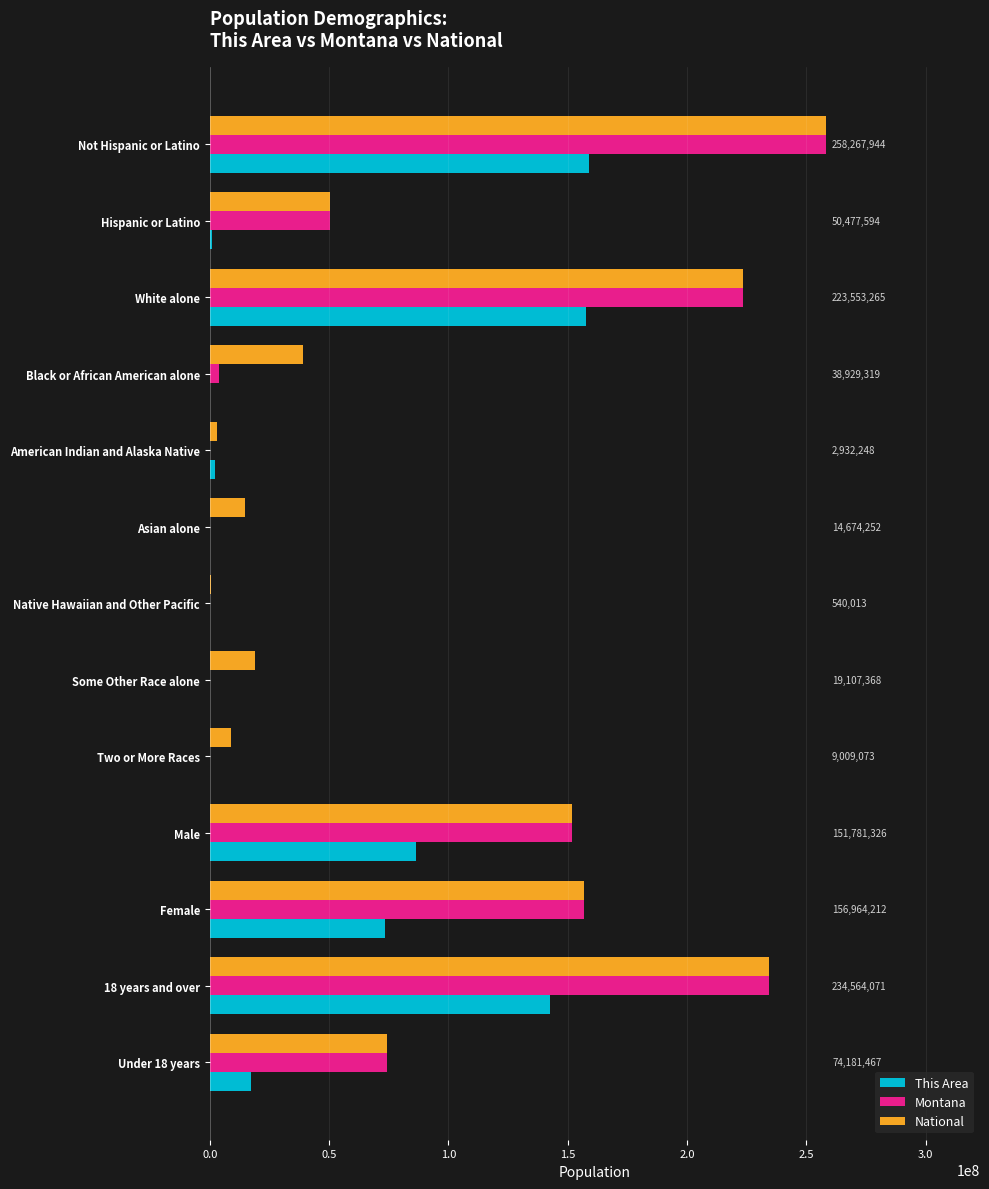

True or false: This Area has a value of 158960850 at Not Hispanic or Latino.

True